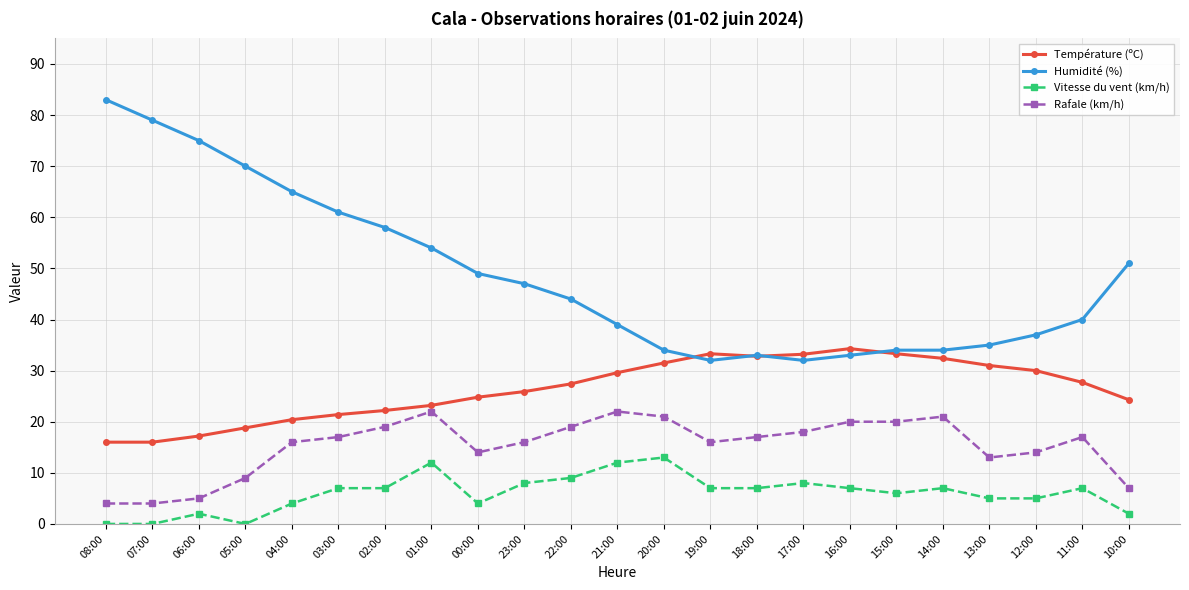

True or false: Humidité (%) has a value of 33.0 at 16:00.

True